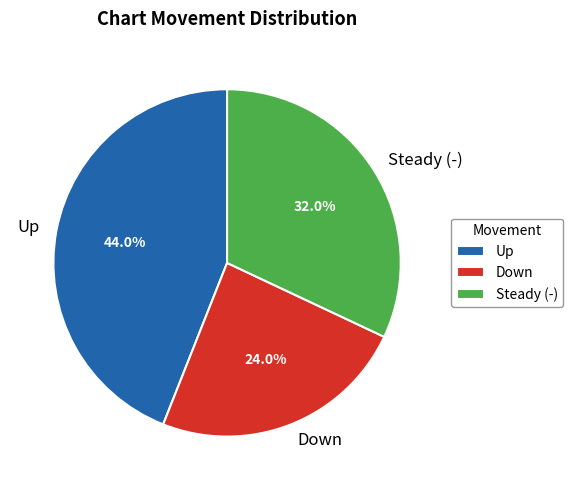

Rank the categories by value from lowest to highest.

Down, Steady (-), Up